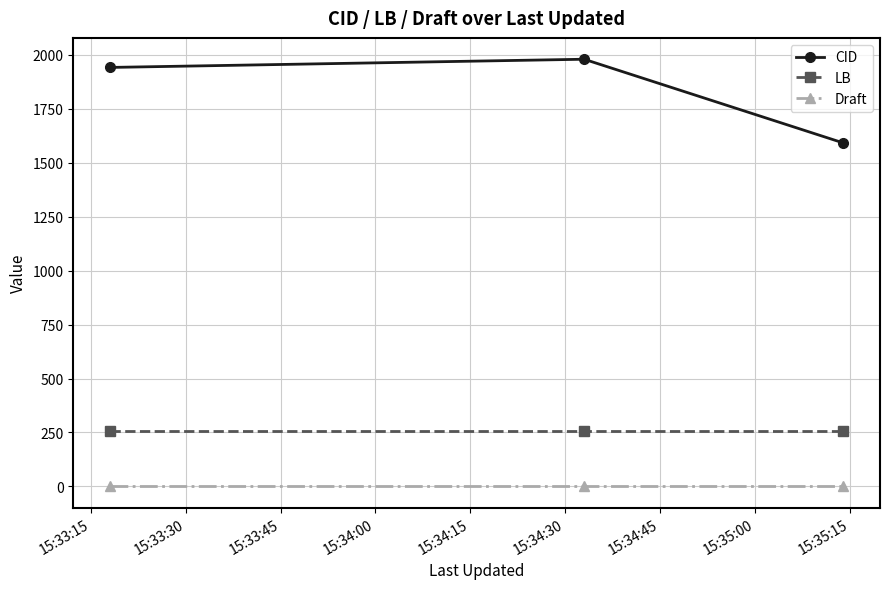

What is the maximum value shown in the chart?

1980